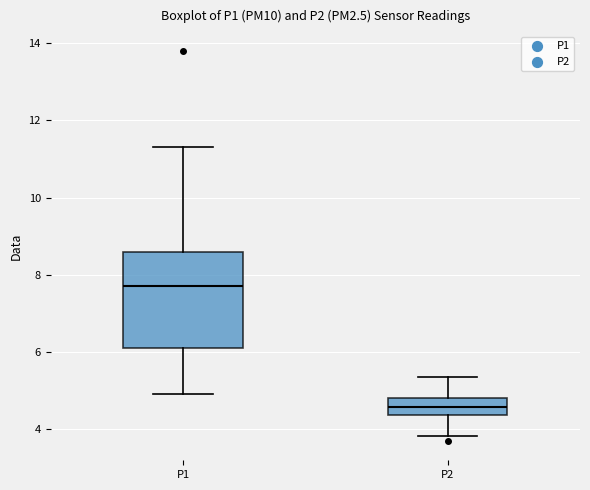

Reading left to right, read every box against the y-axis: the position of its median line, the range the box covers, and the ends of its whiskers. The values are not printed on the chart, so give them approximately, as read against the axis.

P1: median 7.8, box 6.2 to 8.6, whiskers 5.0 to 11.4
P2: median 4.6, box 4.4 to 4.8, whiskers 3.8 to 5.4